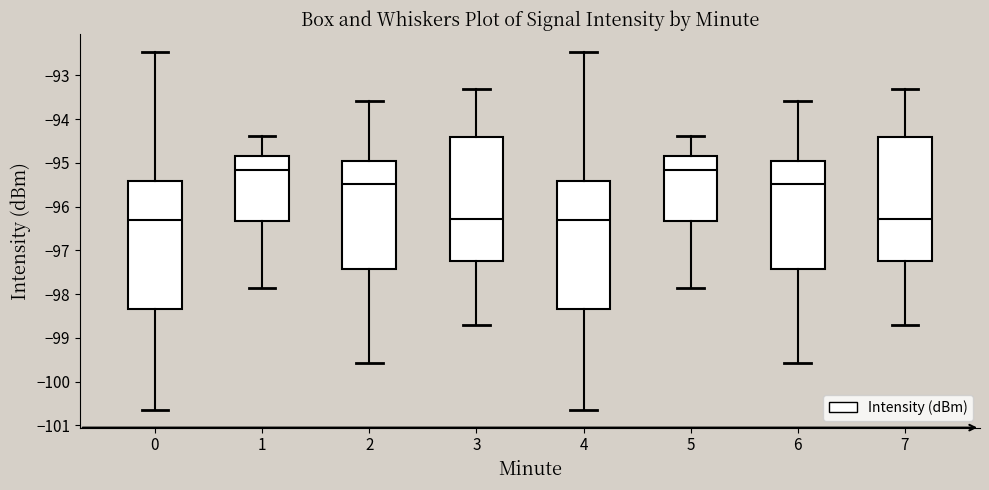

Where is the lower edge of the box at x = 7 on the y-axis? The values are not printed on the chart, so give them approximately, as read against the axis.

-97.2